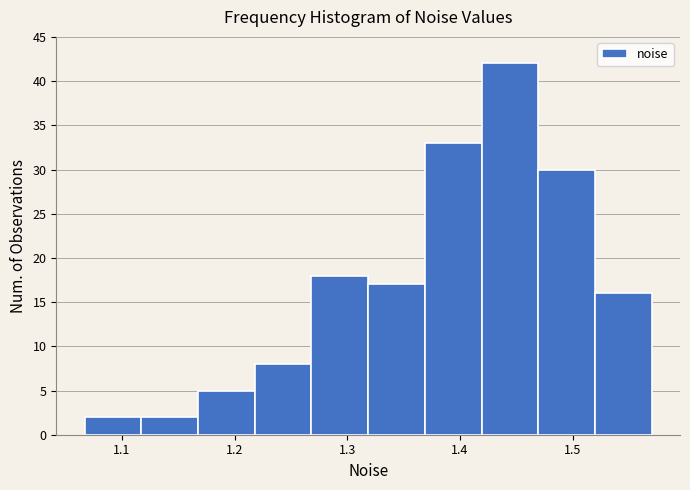

Reading left to right, list every bar in this chart as the range it spans on the x-axis followed by its height. Neither the bar edges nor the heights are printed on the chart, so give them approximately, as read against the axes.

1.07 to 1.12: 2
1.12 to 1.17: 2
1.17 to 1.22: 5
1.22 to 1.27: 8
1.27 to 1.32: 18
1.32 to 1.37: 17
1.37 to 1.42: 33
1.42 to 1.47: 42
1.47 to 1.52: 30
1.52 to 1.57: 16